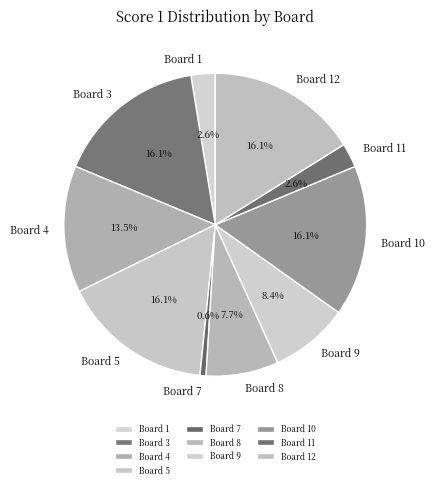

Between Board 9 and Board 1, which is larger?

Board 9